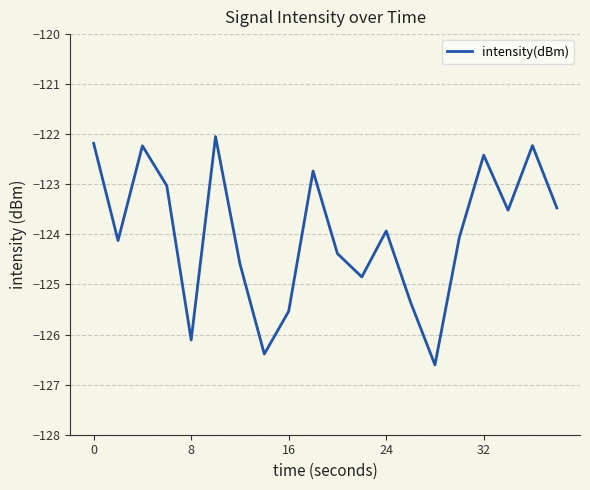

What is the sum of all values?

-2479.8